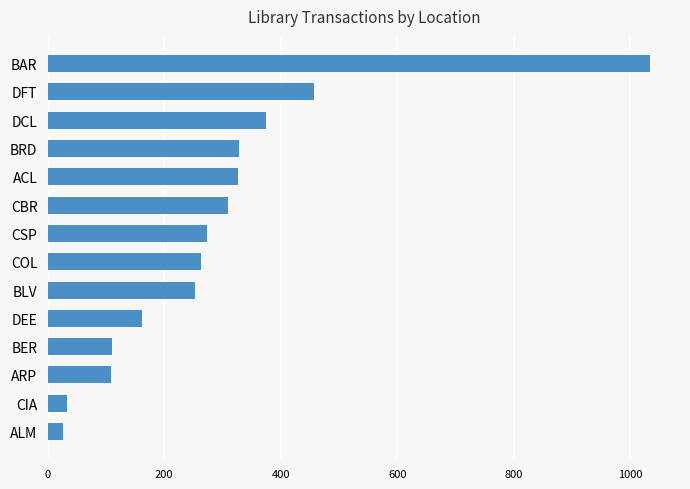

What is the change in value from BAR to CIA?

-1001